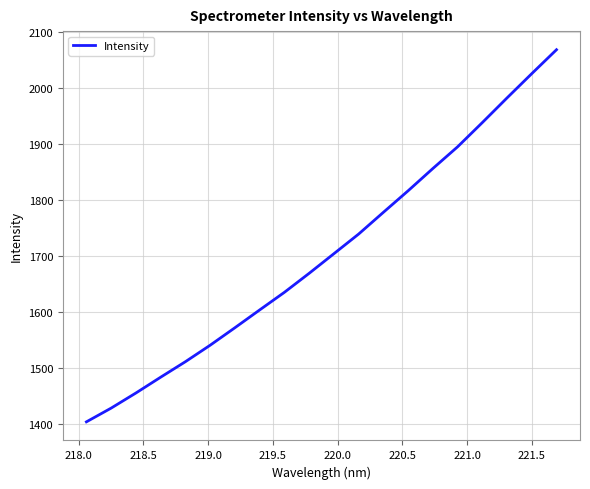

What is the smallest value displayed?

1404.1